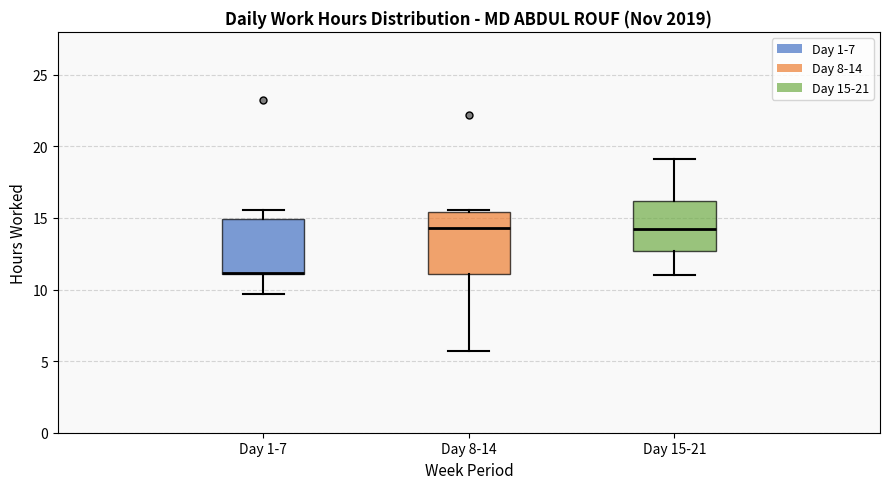

Reading left to right, transcribe this box plot: for each box, give where its median line is, the range the box spans, and where its two whiskers end, as read against the y-axis. The values are not printed on the chart, so give them approximately, as read against the axis.

Day 1-7: median 11.0, box 11.0 to 15.0, whiskers 9.5 to 15.5
Day 8-14: median 14.5, box 11.0 to 15.5, whiskers 5.5 to 15.5
Day 15-21: median 14.5, box 12.5 to 16.0, whiskers 11.0 to 19.0